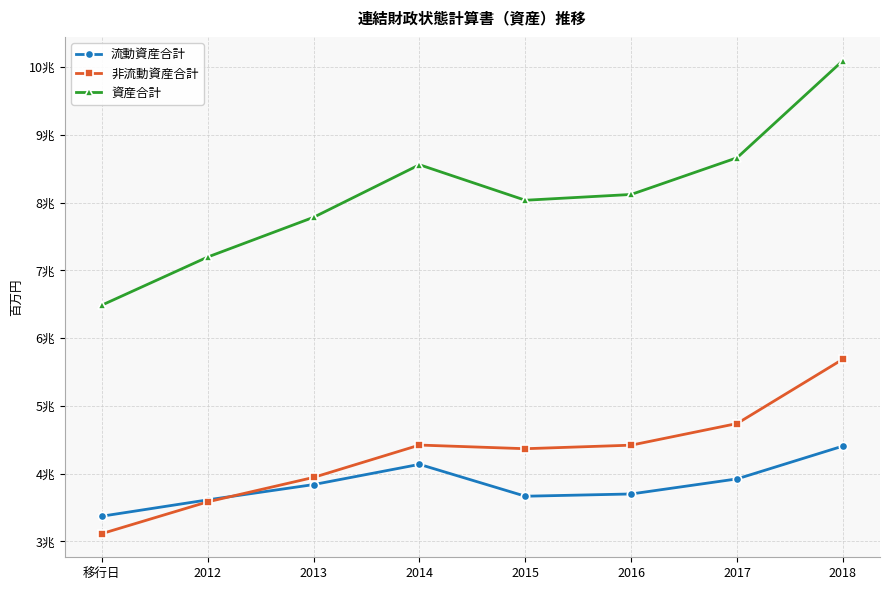

The value of 流動資産合計 at 2015 is 3667502. True or false?

True